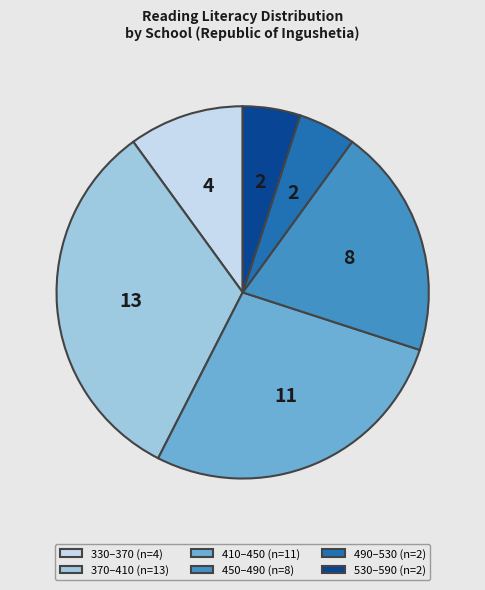

What is the ratio of the value at 330–370 (n=4) to the value at 370–410 (n=13)?

0.3